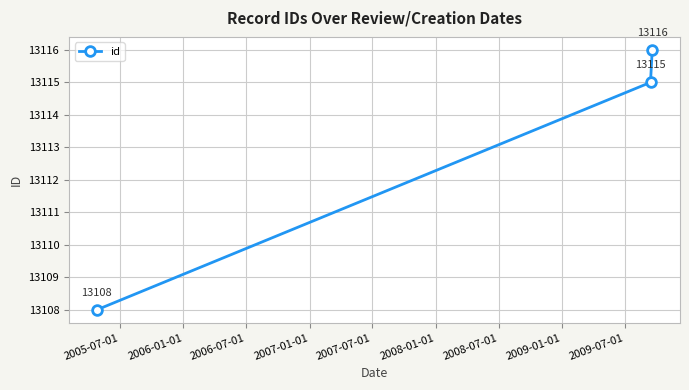

How many values are between 13108 and 13116?

3